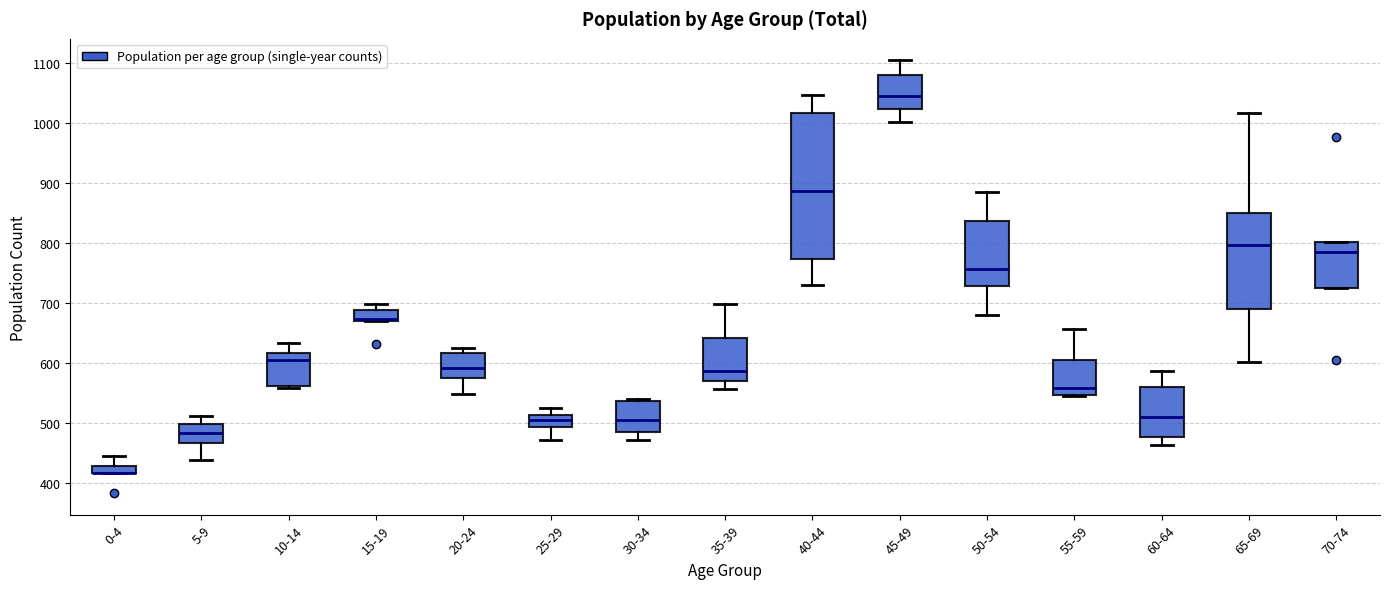

Where is the upper edge of the box for 50-54 on the y-axis? The values are not printed on the chart, so give them approximately, as read against the axis.

840